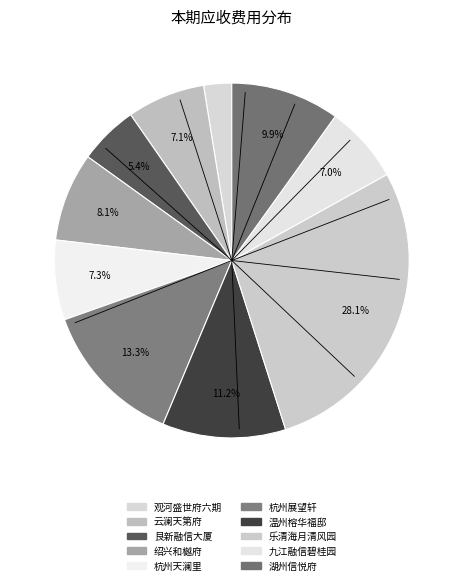

How many segments does this pie chart have?

10